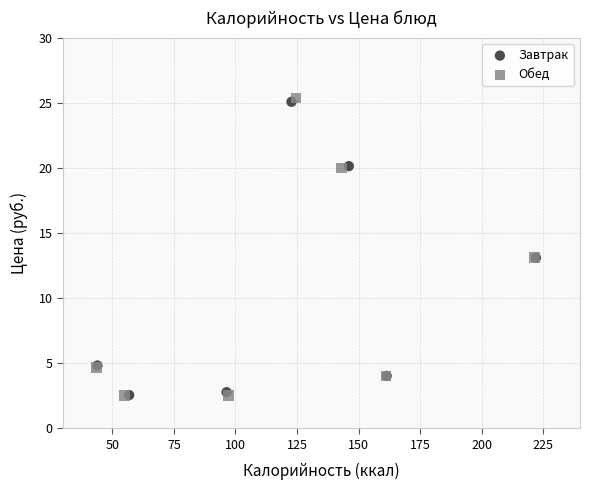

What are all the series names shown in the legend?

Завтрак, Обед